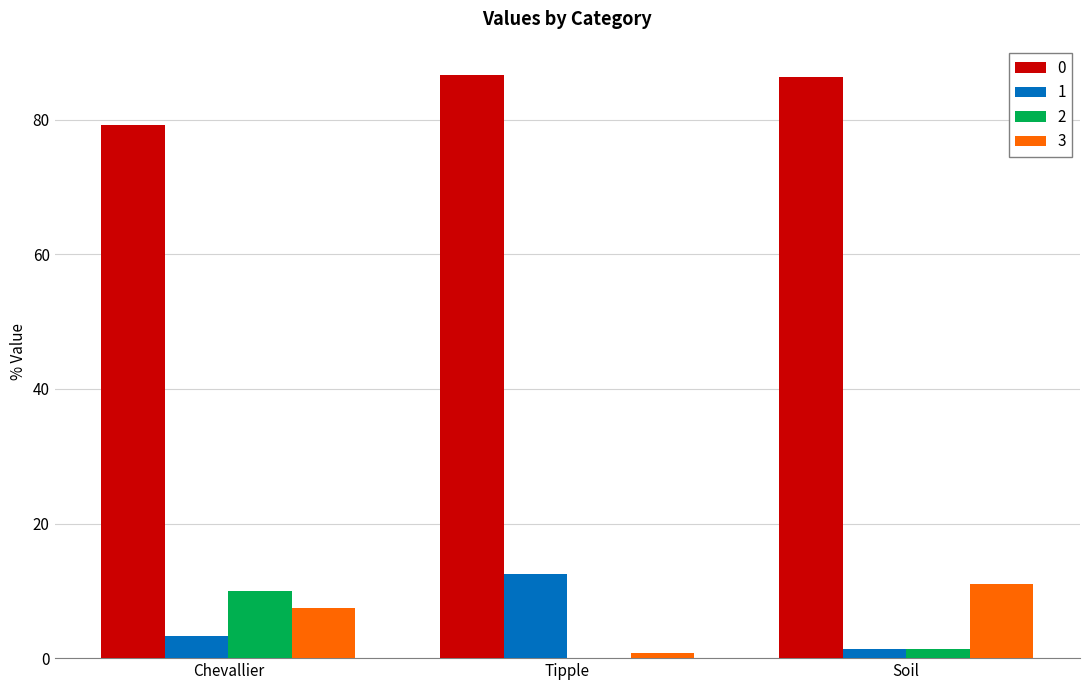

Are the bars horizontal?

No